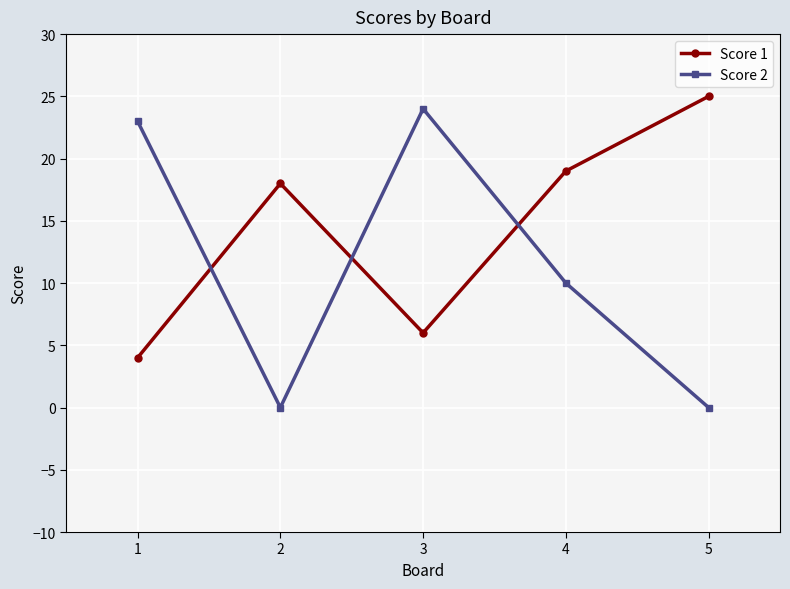

What are all the series names shown in the legend?

Score 1, Score 2